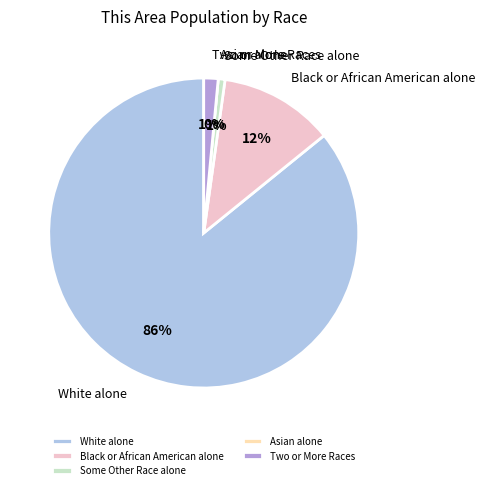

Is there any slice that represents more than half of the pie?

Yes